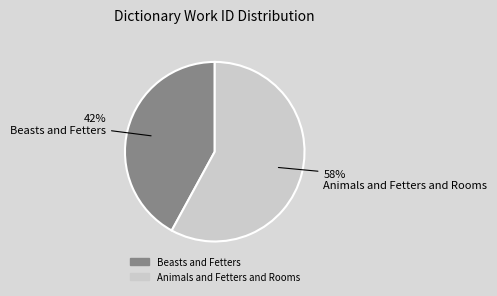

How many segments does this pie chart have?

2